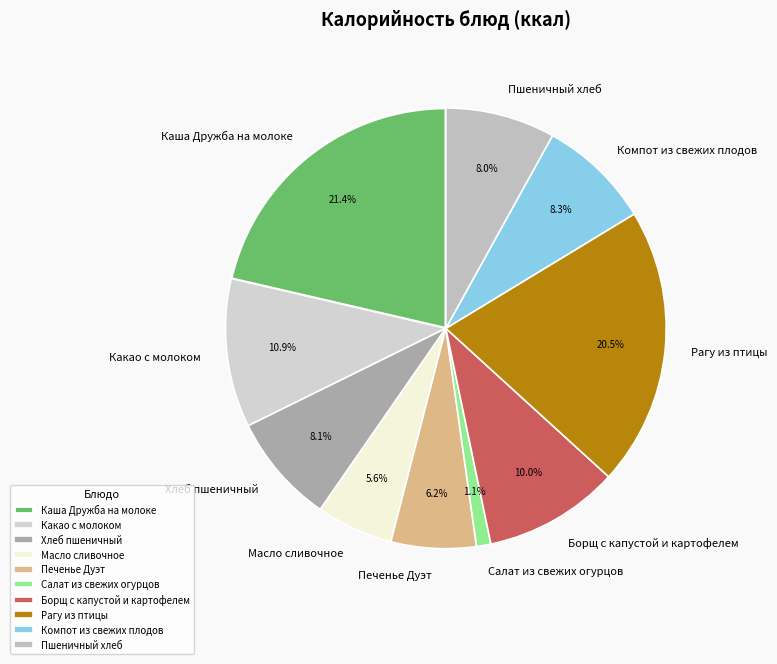

The Каша Дружба на молоке slice represents 14% of the pie. True or false?

False